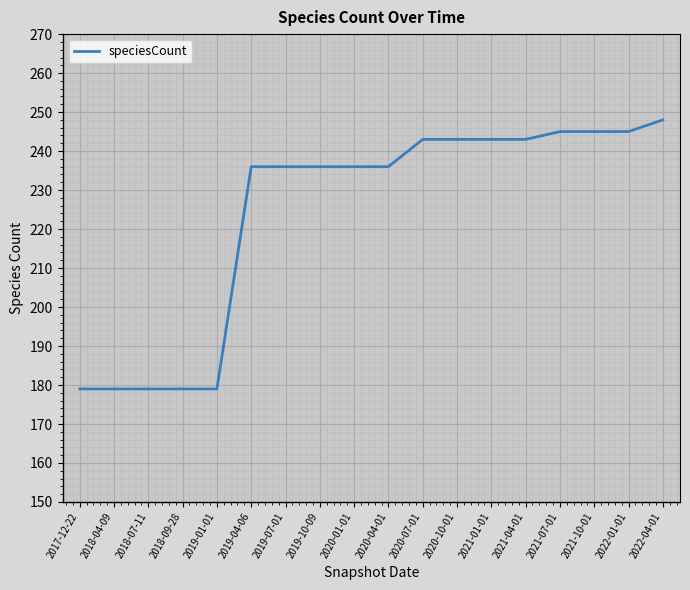

Approximately how many times larger is the value at 2021-04-01 compared to 2018-07-11?

1.4